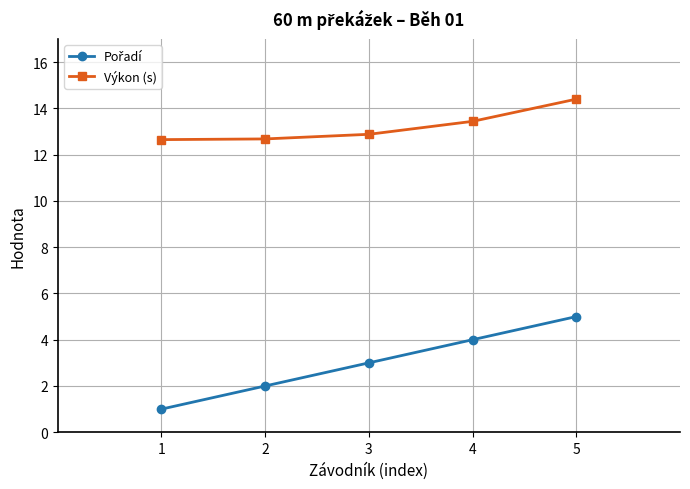

What is the difference between the second highest and second lowest values in the Výkon (s) series?

0.8